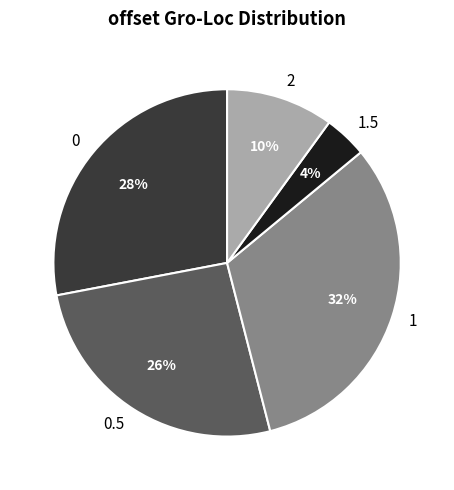

Rank the categories by value from highest to lowest.

1, 0, 0.5, 2, 1.5